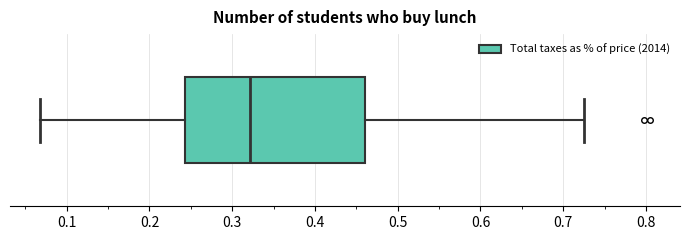

Transcribe this box plot: give where the median line is, the range the box spans, and where the two whiskers end, as read against the x-axis. The values are not printed on the chart, so give them approximately, as read against the axis.

median 0.32, box 0.24 to 0.46, whiskers 0.07 to 0.73